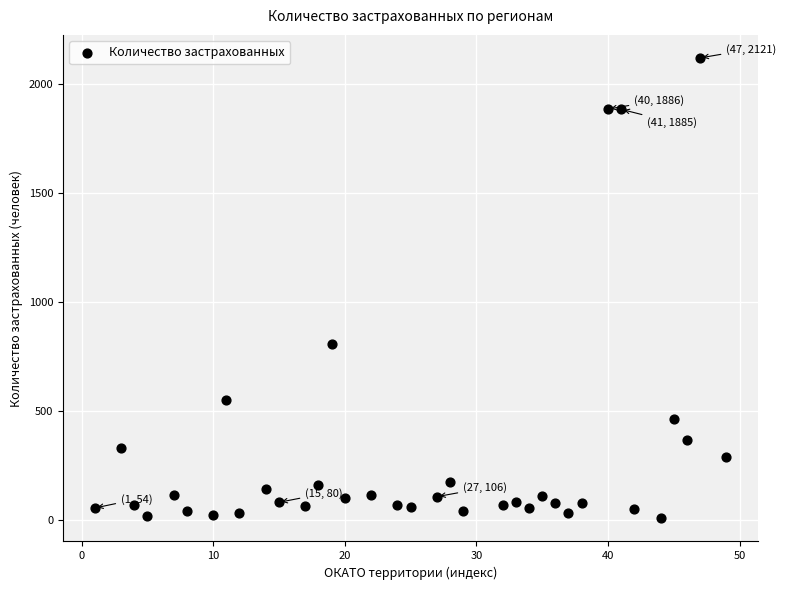

What Y value in the scatter plot is closest to 1063?

809